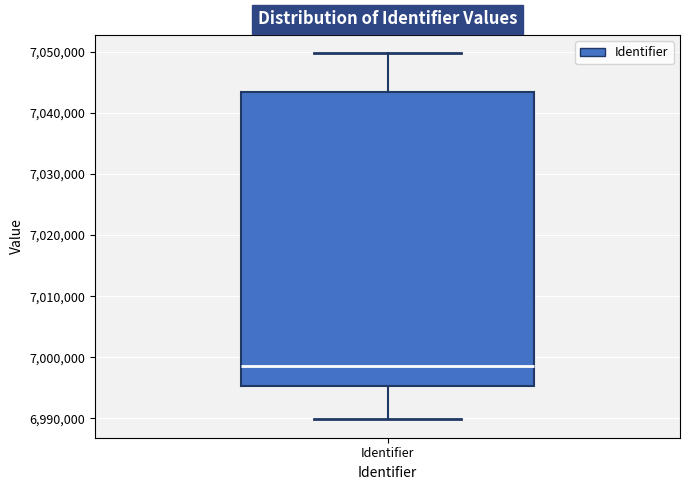

Where is the lower edge of the box for Identifier on the y-axis? The values are not printed on the chart, so give them approximately, as read against the axis.

6995000